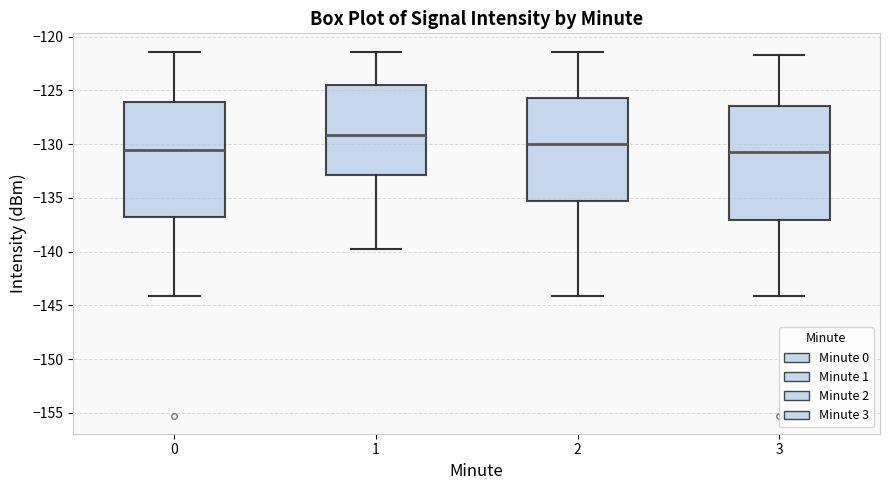

Where does the lower whisker of the box at x = 3 end on the y-axis? The values are not printed on the chart, so give them approximately, as read against the axis.

-144.0